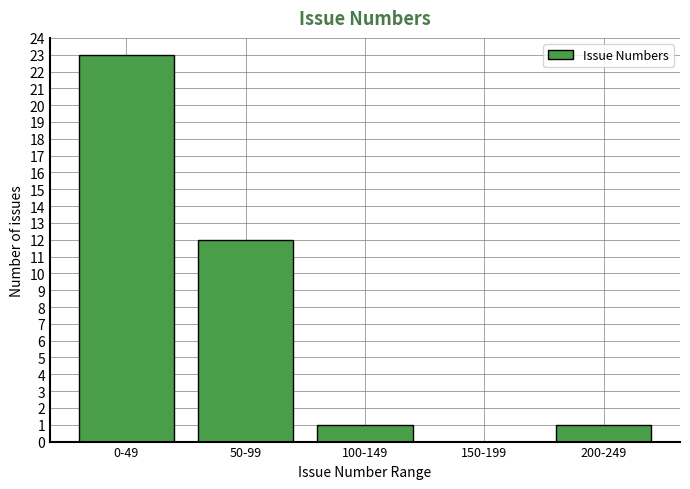

Reading left to right, extract all data points from this chart.

0-49=23	50-99=12	100-149=1	150-199=0	200-249=1